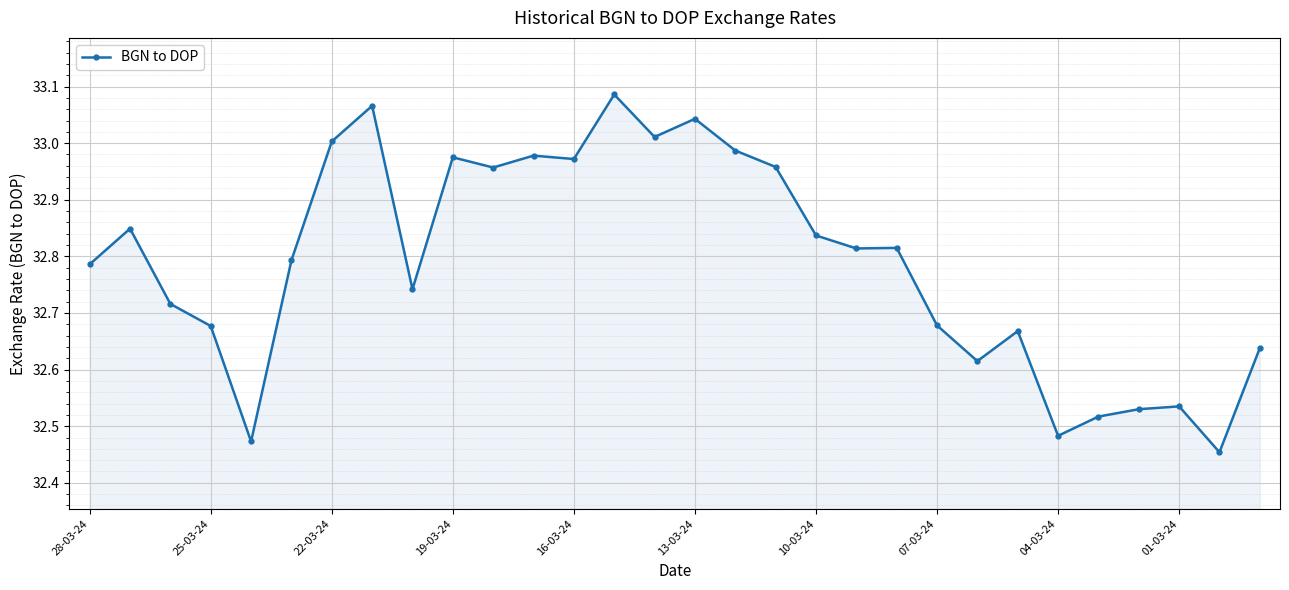

What is the difference between the second highest and second lowest values?

0.6